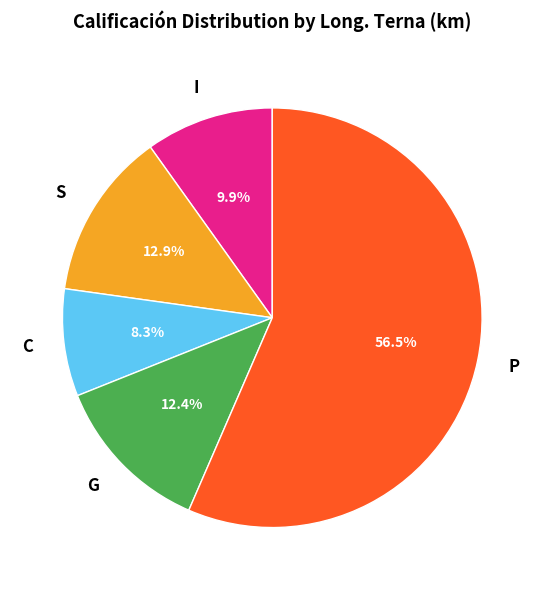

To the nearest percent, what is the difference between the largest and smallest slice percentages?

48%